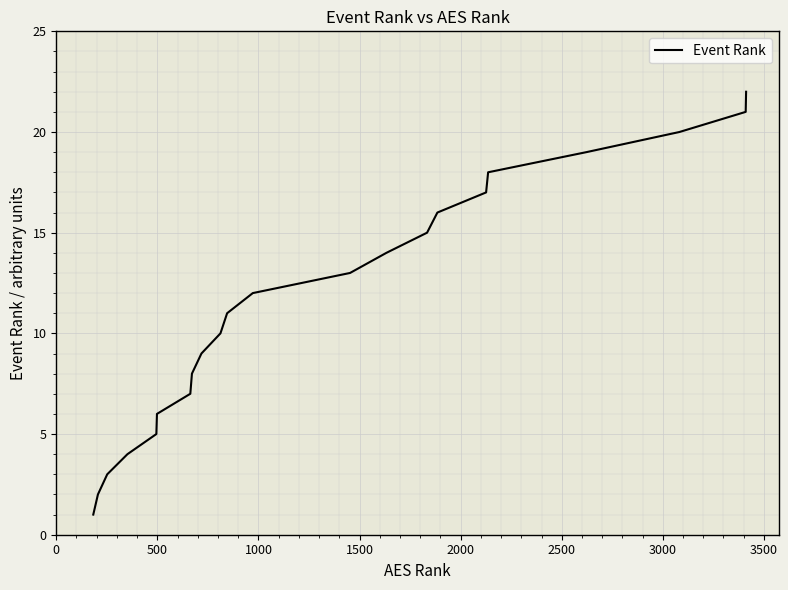

What is the greatest value displayed?

22